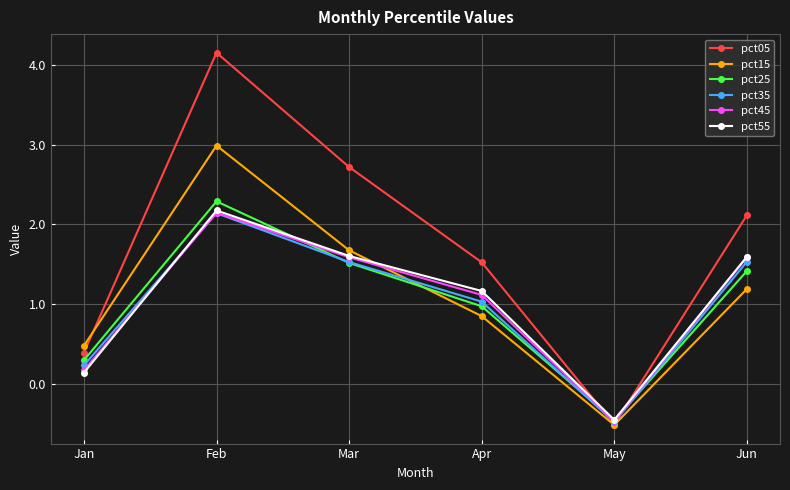

At Apr, list the series in order from smallest to largest.

pct15, pct25, pct35, pct45, pct55, pct05